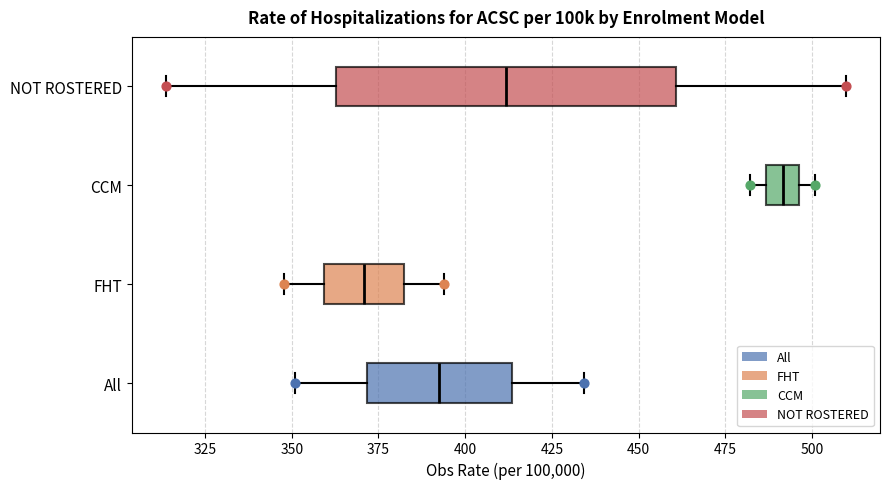

Reading bottom to top, transcribe this box plot: for each box, give where its median line is, the range the box spans, and where its two whiskers end, as read against the x-axis. The values are not printed on the chart, so give them approximately, as read against the axis.

All: median 395, box 370 to 415, whiskers 350 to 435
FHT: median 370, box 360 to 380, whiskers 350 to 395
CCM: median 490, box 485 to 495, whiskers 480 to 500
NOT ROSTERED: median 410, box 365 to 460, whiskers 315 to 510